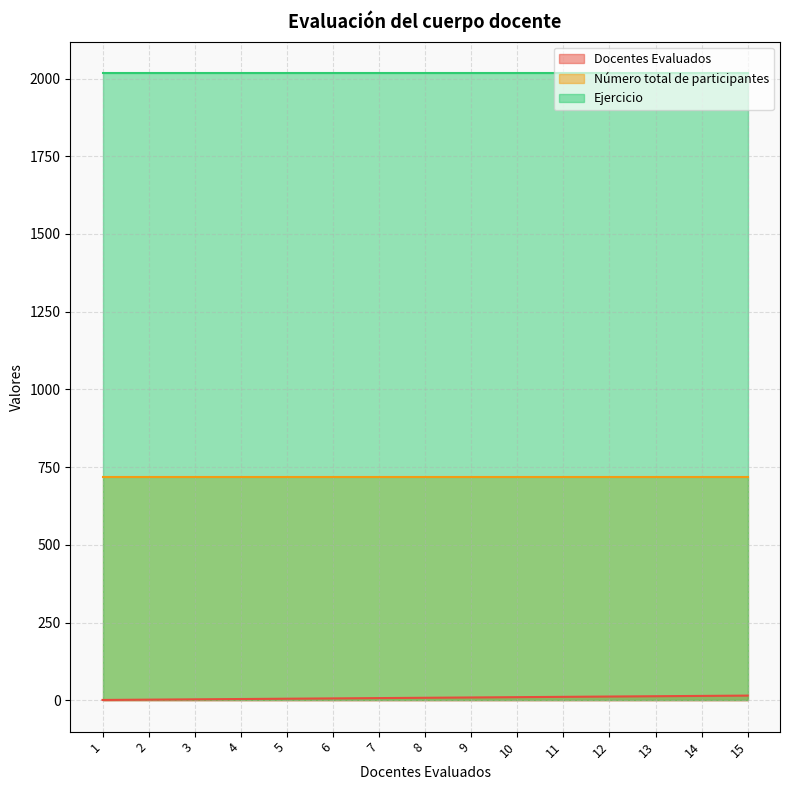

True or false: Docentes Evaluados and Número total de participantes cross at least once.

False